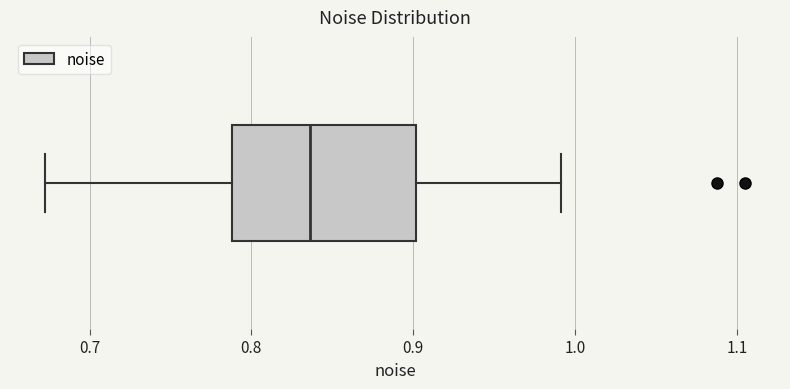

Read this box plot against the x-axis: the position of the median line, the range covered by the box, and the ends of both whiskers. The values are not printed on the chart, so give them approximately, as read against the axis.

median 0.84, box 0.79 to 0.90, whiskers 0.67 to 0.99